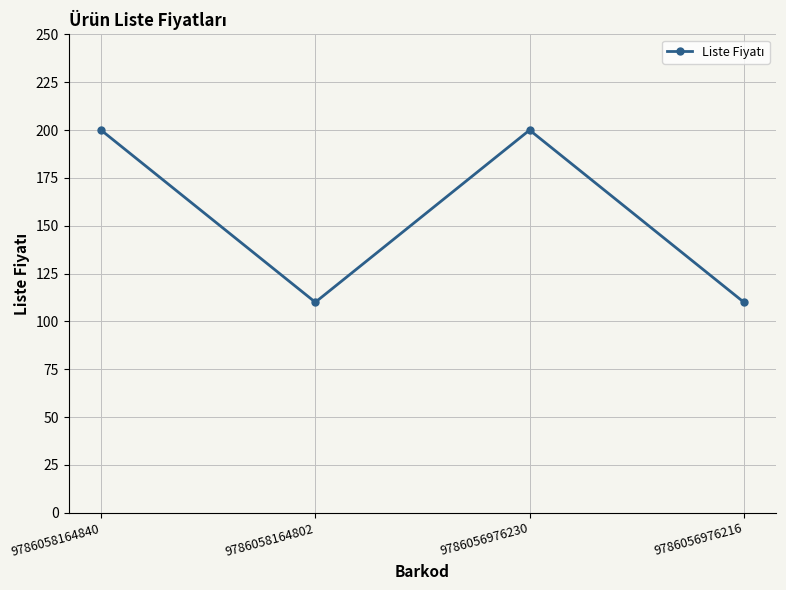

The chart shows a value of 200 at 9786056976230. True or false?

True